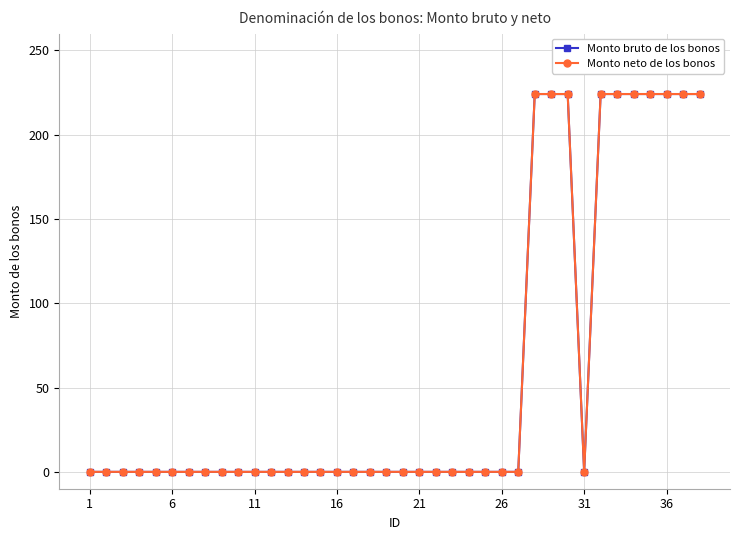

Is this an area chart (filled region under the line)?

No